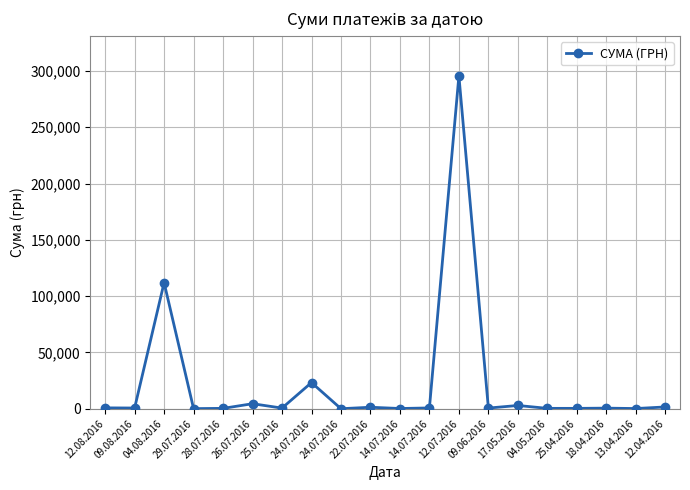

At which category does the data reach its first local peak?

04.08.2016